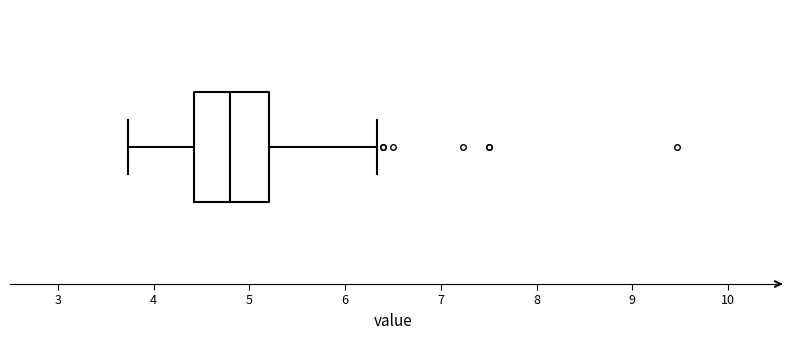

Transcribe this box plot: give where the median line is, the range the box spans, and where the two whiskers end, as read against the x-axis. The values are not printed on the chart, so give them approximately, as read against the axis.

median 4.8, box 4.4 to 5.2, whiskers 3.7 to 6.3